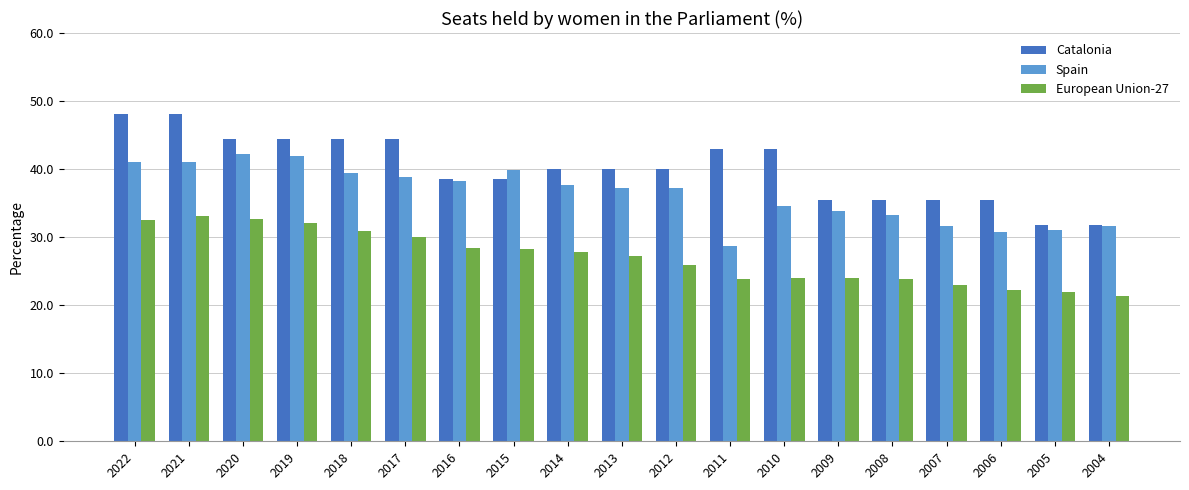

The Spain series shows 53.6 at 2022. True or false?

False